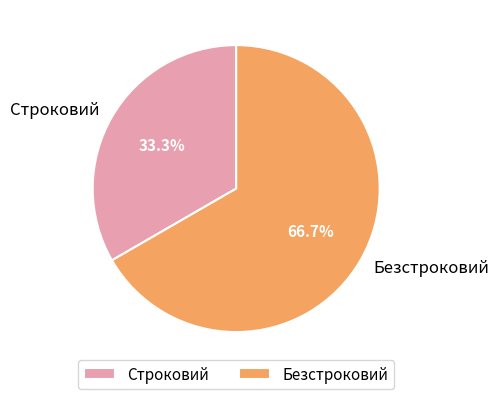

Between Безстроковий and Строковий, which is larger?

Безстроковий